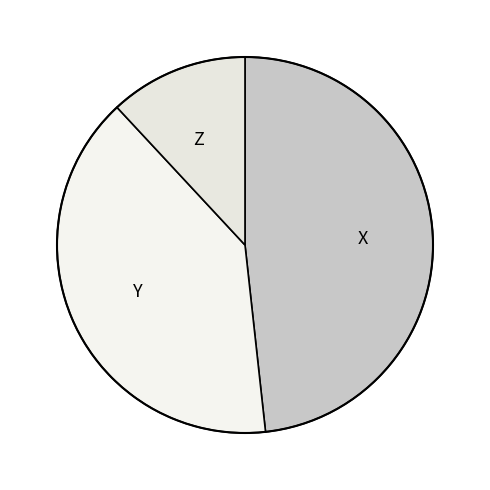

Which category has the biggest portion of the pie?

X